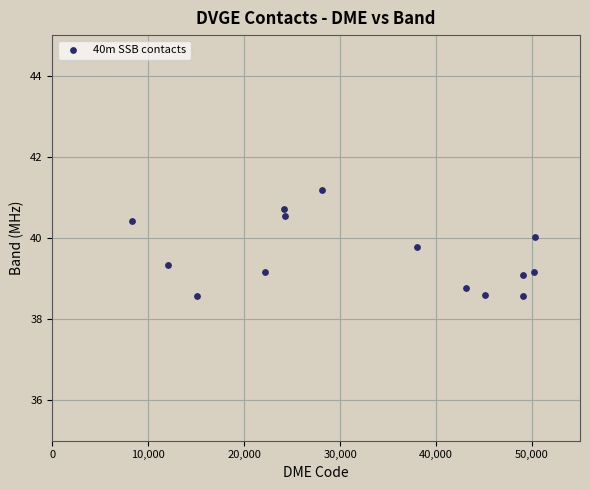

What is the range of X values (max minus min)?

42019.0